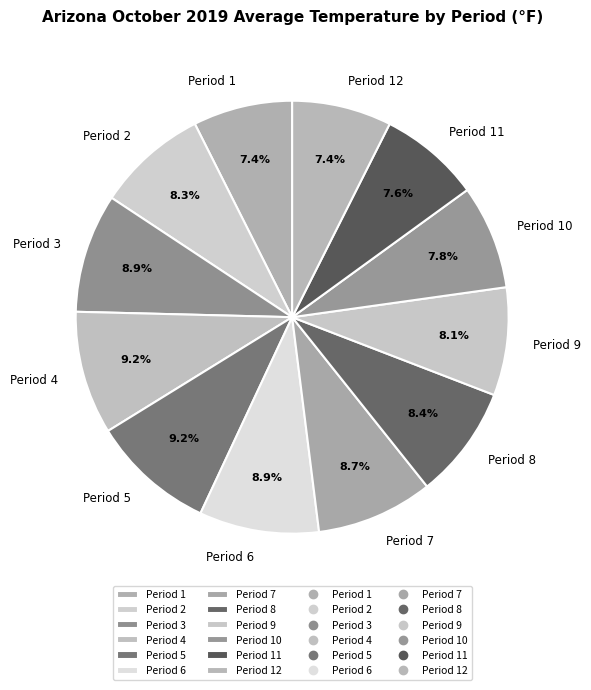

To the nearest percent, what percentage of the pie is Period 1?

7%